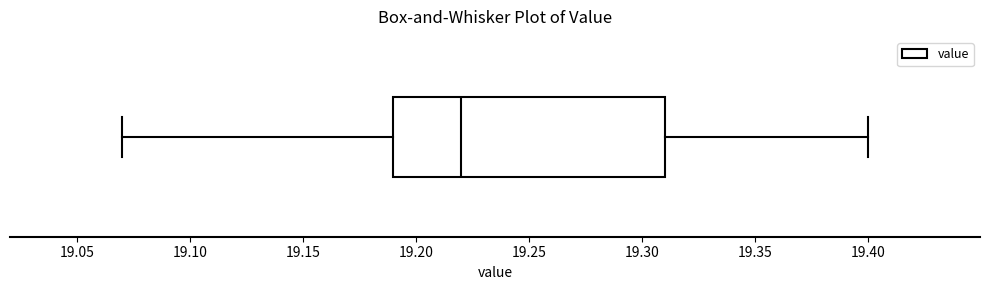

Where does the right whisker of the box end on the x-axis? The values are not printed on the chart, so give them approximately, as read against the axis.

19.40